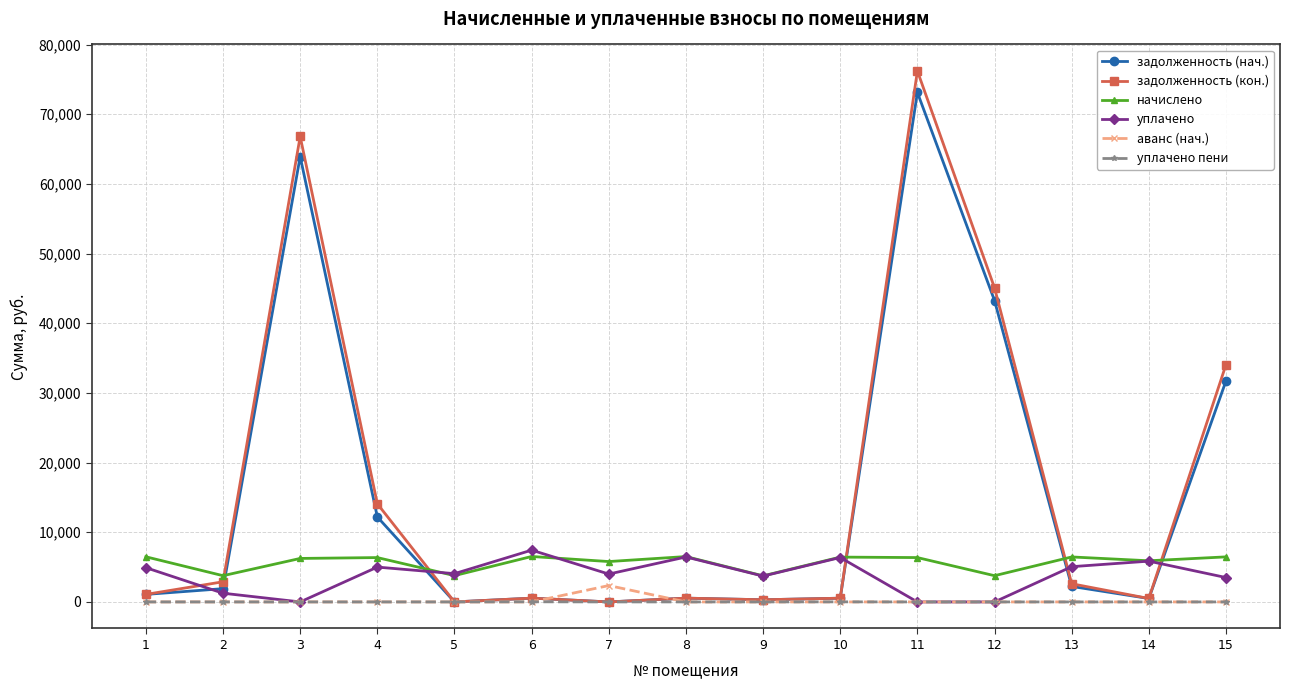

What is the difference between the highest and lowest values at 5?

4057.8